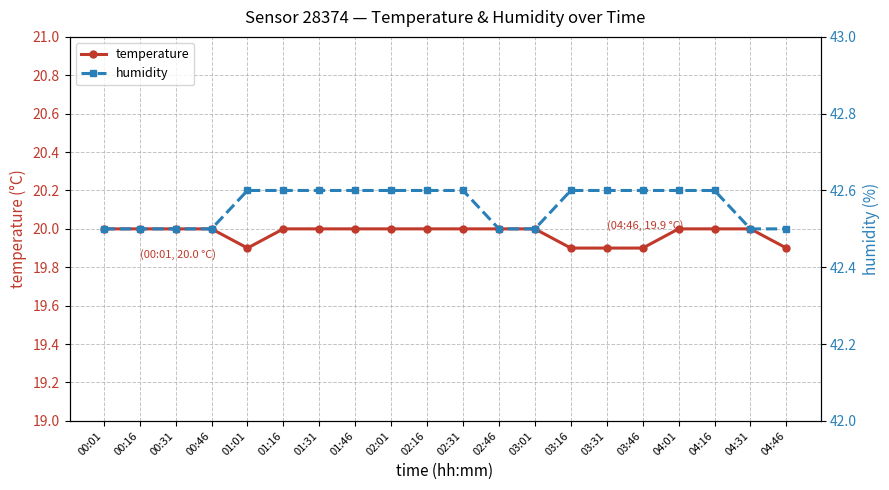

Rank the series at 00:31 from highest to lowest value.

humidity, temperature